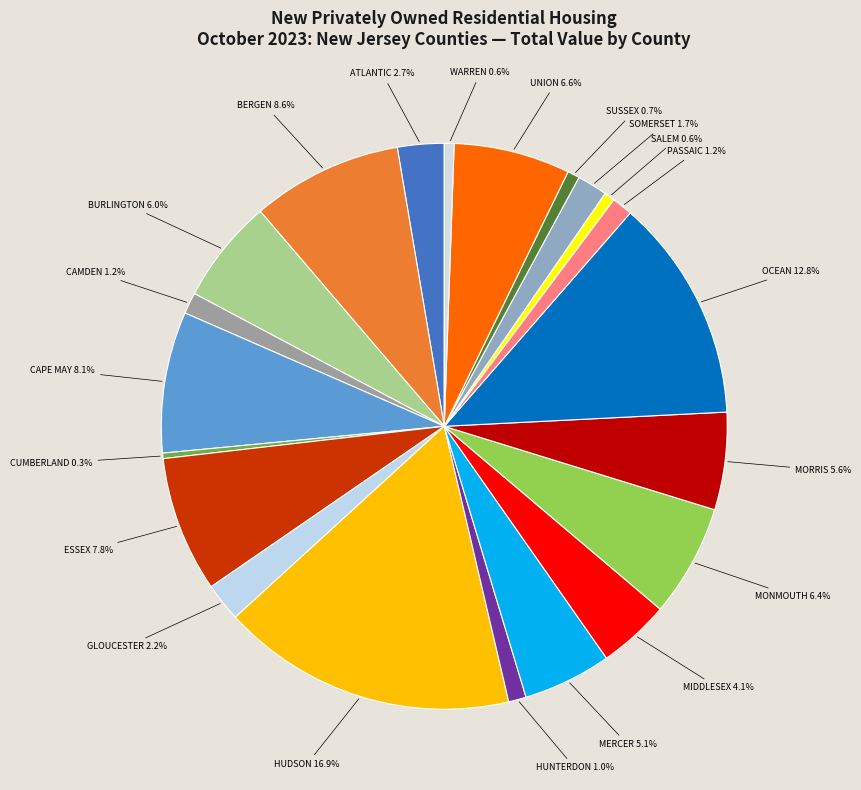

To the nearest percent, what is the difference between the ESSEX and PASSAIC slice percentages?

7%